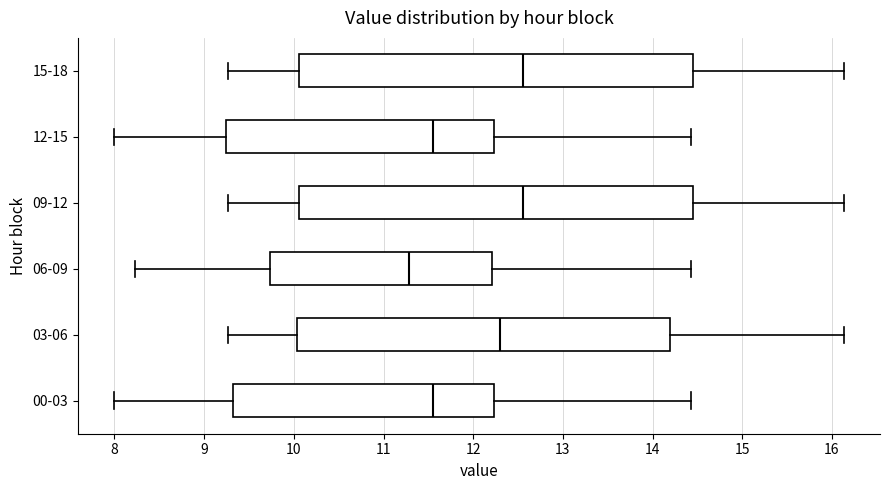

Where is the right edge of the box for 00-03 on the x-axis? The values are not printed on the chart, so give them approximately, as read against the axis.

12.2